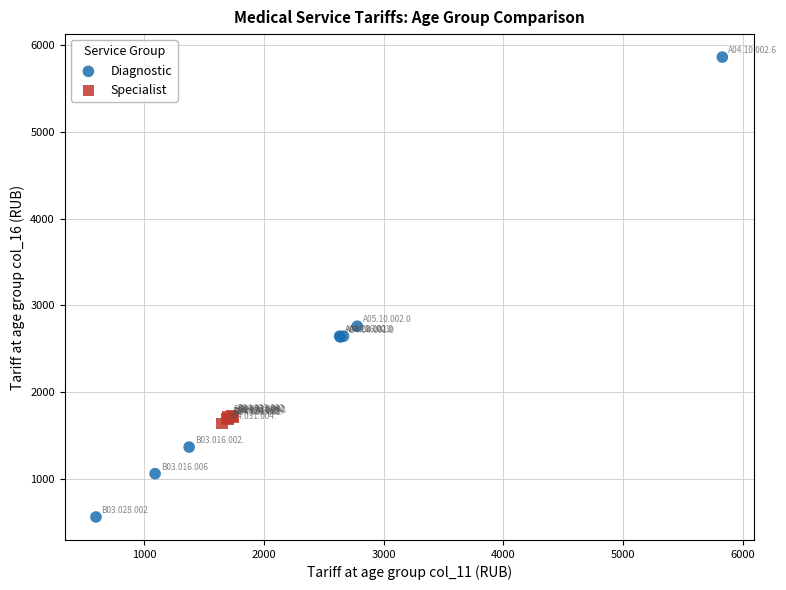

Which series reaches the minimum Y coordinate?

Diagnostic